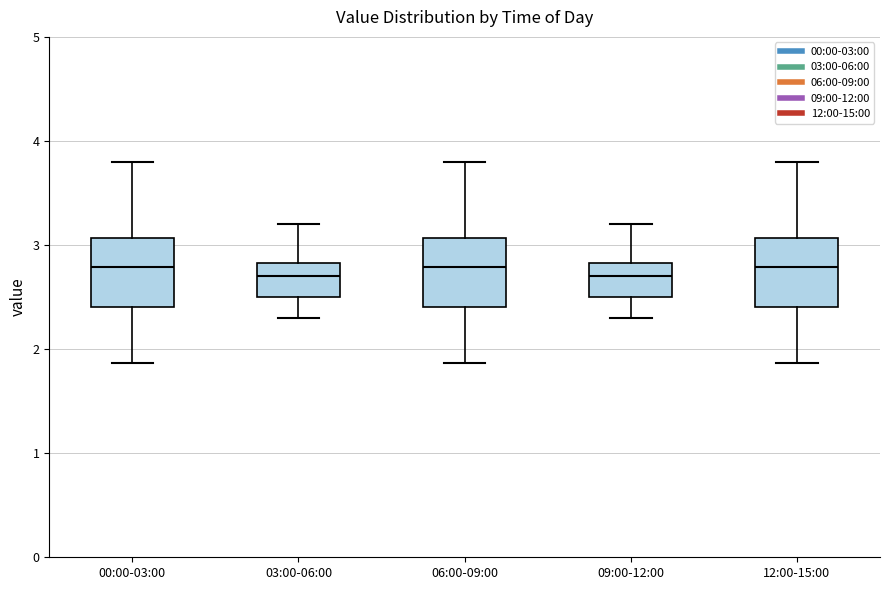

Reading left to right, transcribe this box plot: for each box, give where its median line is, the range the box spans, and where its two whiskers end, as read against the y-axis. The values are not printed on the chart, so give them approximately, as read against the axis.

00:00-03:00: median 2.8, box 2.4 to 3.1, whiskers 1.9 to 3.8
03:00-06:00: median 2.7, box 2.5 to 2.8, whiskers 2.3 to 3.2
06:00-09:00: median 2.8, box 2.4 to 3.1, whiskers 1.9 to 3.8
09:00-12:00: median 2.7, box 2.5 to 2.8, whiskers 2.3 to 3.2
12:00-15:00: median 2.8, box 2.4 to 3.1, whiskers 1.9 to 3.8